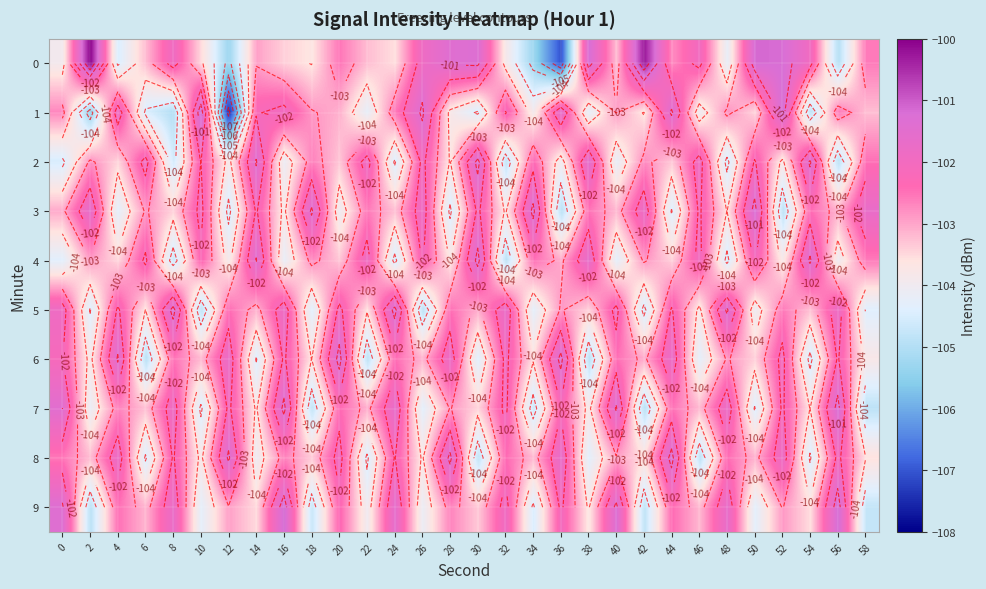

What is the total value across all series at 8?

-1029.0